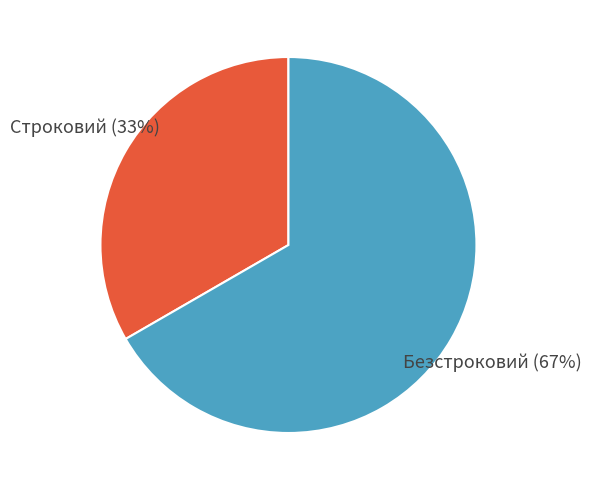

True or false: Строковий accounts for 22% of the total.

False